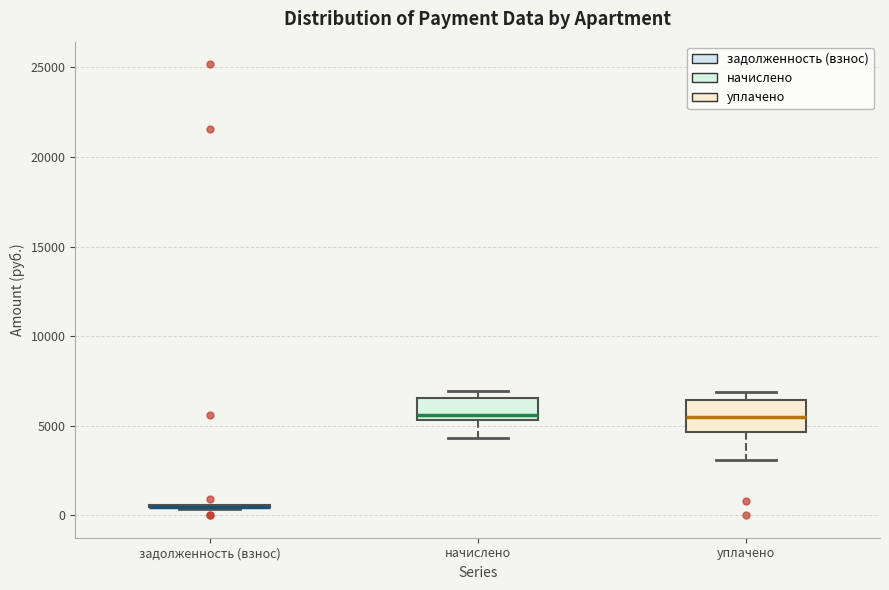

Reading left to right, transcribe this box plot: for each box, give where its median line is, the range the box spans, and where its two whiskers end, as read against the y-axis. The values are not printed on the chart, so give them approximately, as read against the axis.

задолженность (взнос): box collapsed to a line at 500, whiskers 500 to 500
начислено: median 5500 (just above the box's lower edge), box 5500 to 6500, whiskers 4500 to 7000
уплачено: median 5500, box 4500 to 6500, whiskers 3000 to 7000